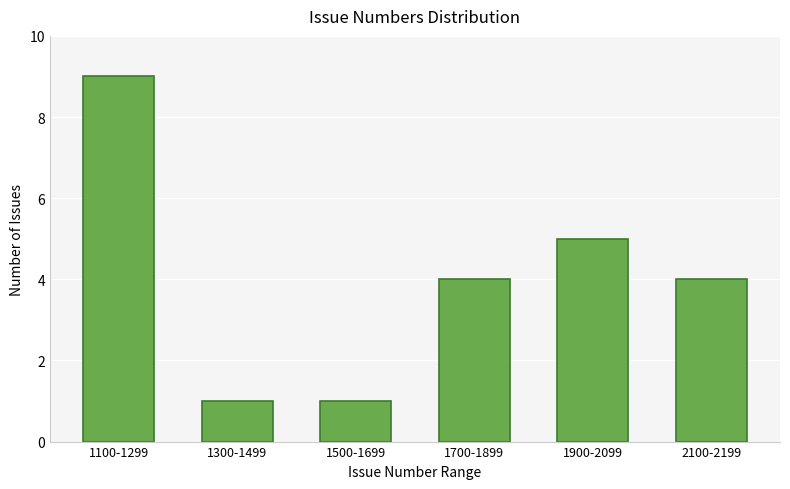

Reading right to left, extract all data points from this chart.

4	5	4	1	1	9